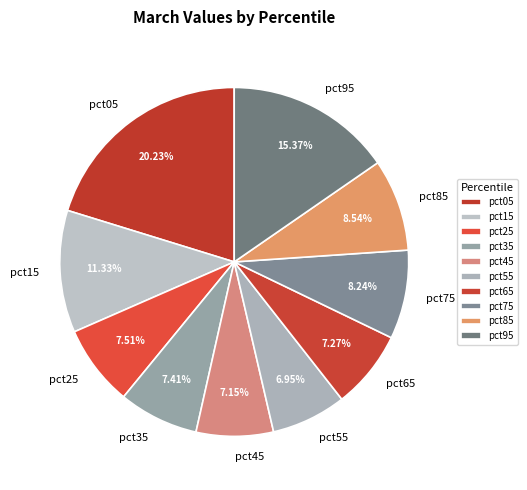

Which has a higher value, pct65 or pct75?

pct75